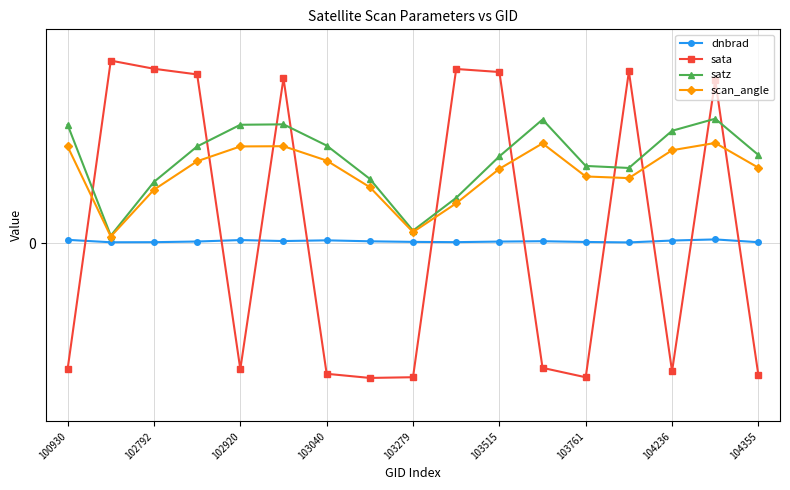

Is this an area chart (filled region under the line)?

No